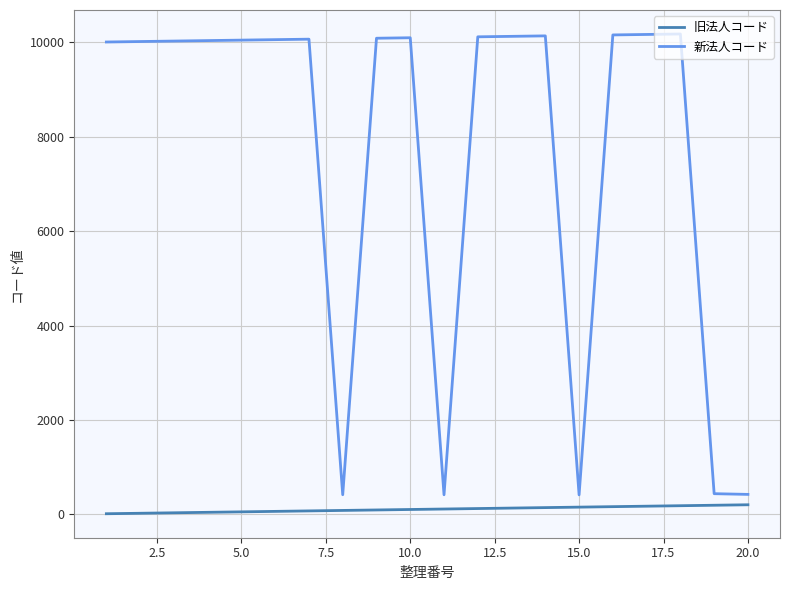

How many lines are shown in the chart?

2